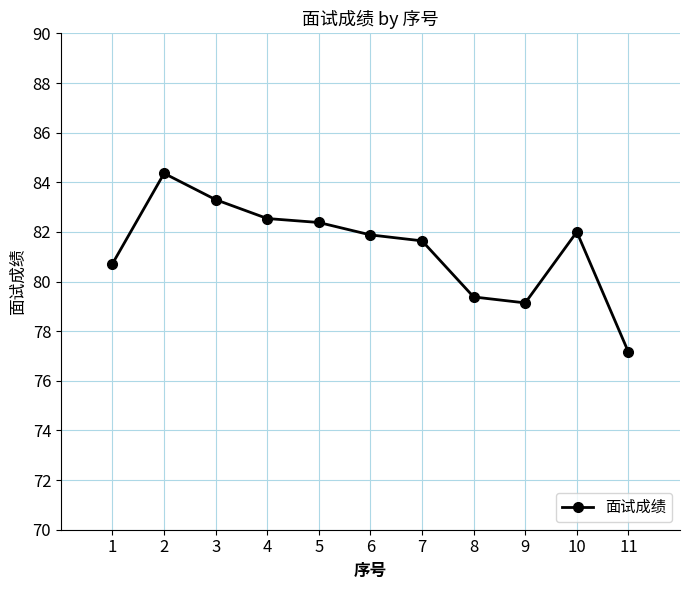

Reading left to right, what are all the values shown in this chart?

80.7	84.4	83.3	82.5	82.4	81.9	81.6	79.4	79.1	82.0	77.2